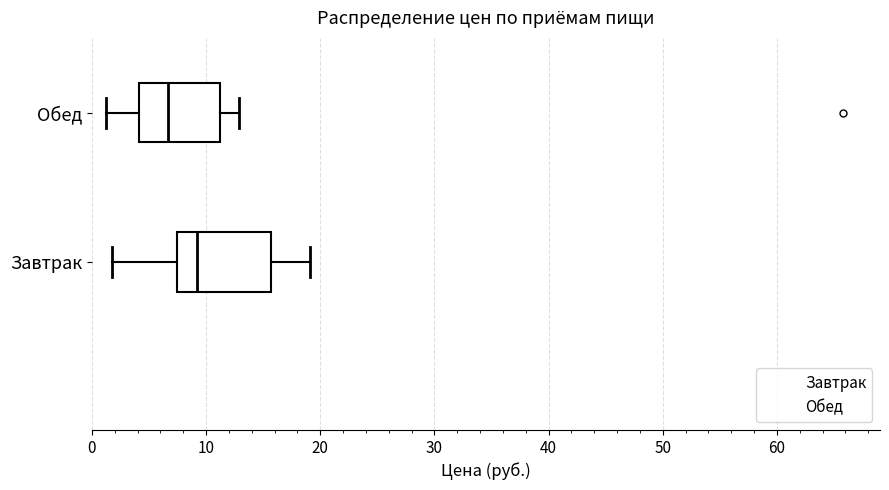

Reading bottom to top, read every box against the x-axis: the position of its median line, the range the box covers, and the ends of its whiskers. The values are not printed on the chart, so give them approximately, as read against the axis.

Завтрак: median 9, box 7 to 16, whiskers 2 to 19
Обед: median 7, box 4 to 11, whiskers 1 to 13